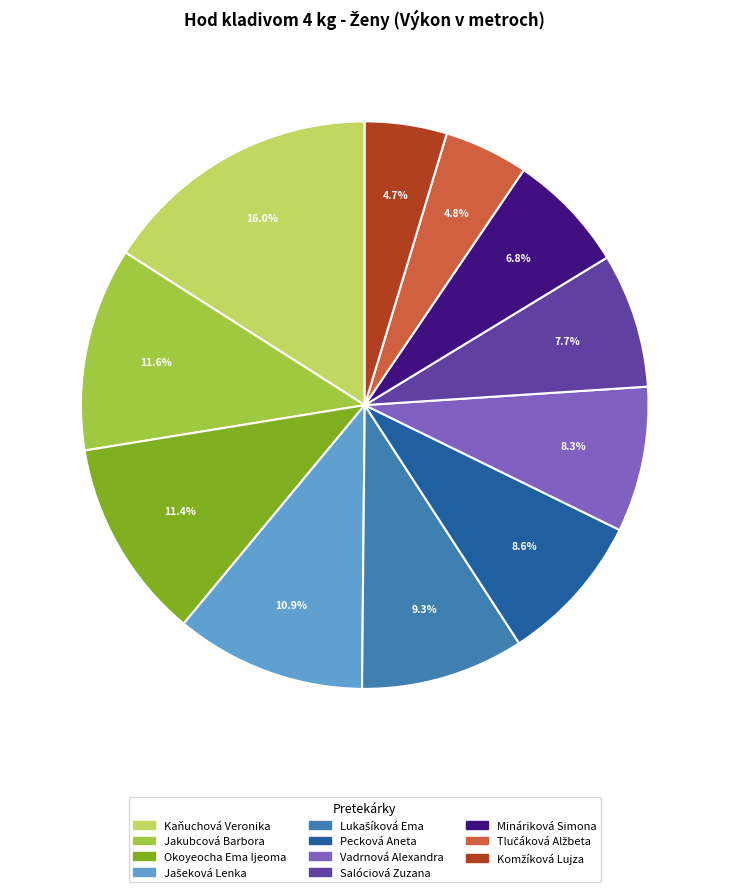

Which slice is the largest?

Kaňuchová Veronika